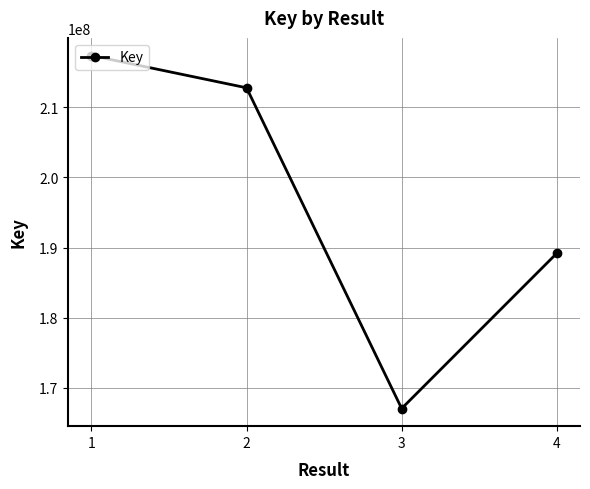

Reading left to right, extract all data points from this chart.

1=217397086	2=212793238	3=167023784	4=189171419